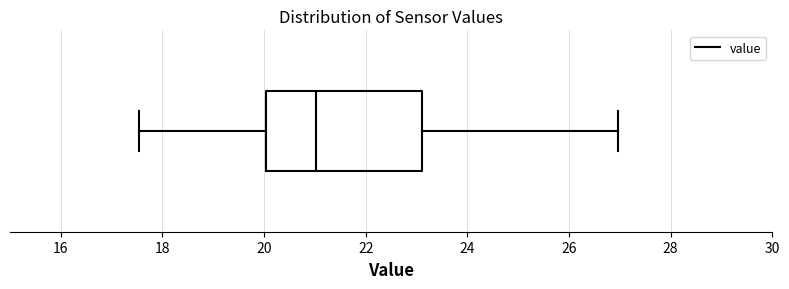

Where does the left whisker of the box end on the x-axis? The values are not printed on the chart, so give them approximately, as read against the axis.

17.6